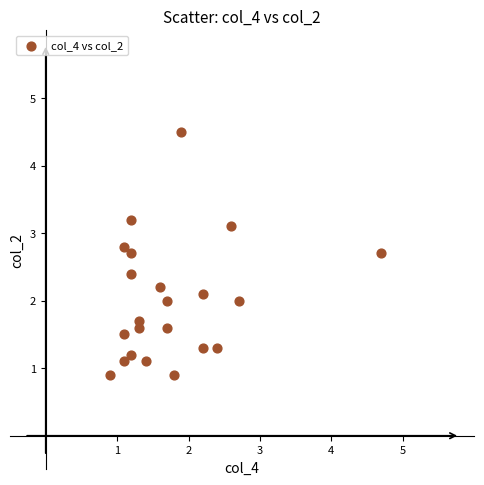

What is the range of X values (max minus min)?

3.8